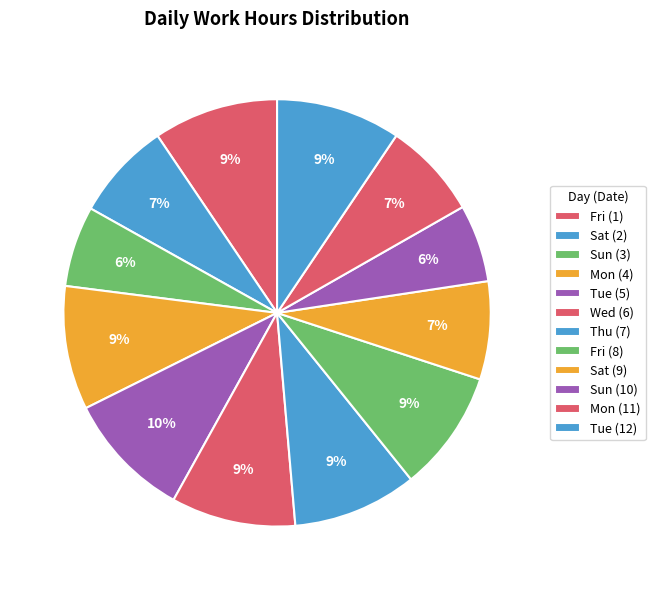

What is the smallest slice in the pie chart?

Sun (10)